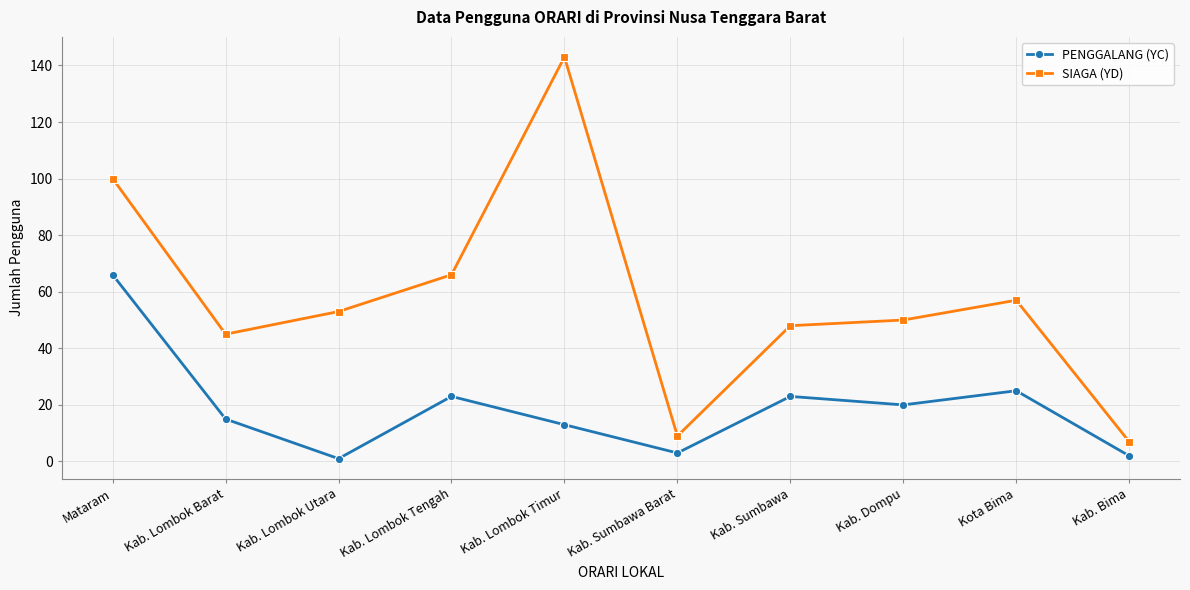

What is the minimum value shown in the chart?

1